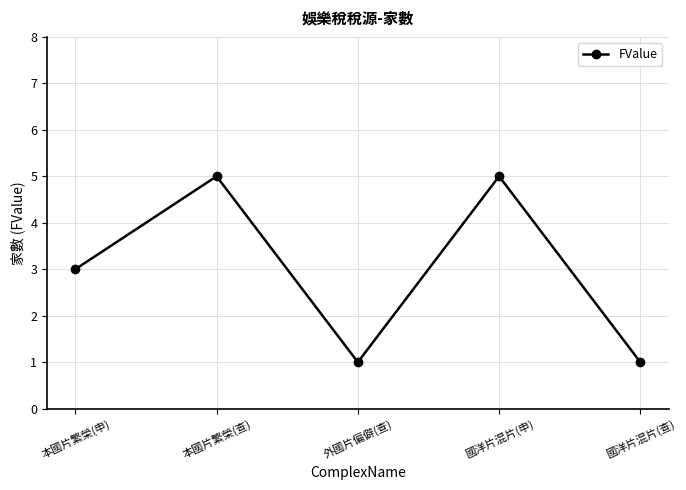

The chart shows a value of 2 at 外國片偏僻(查). True or false?

False